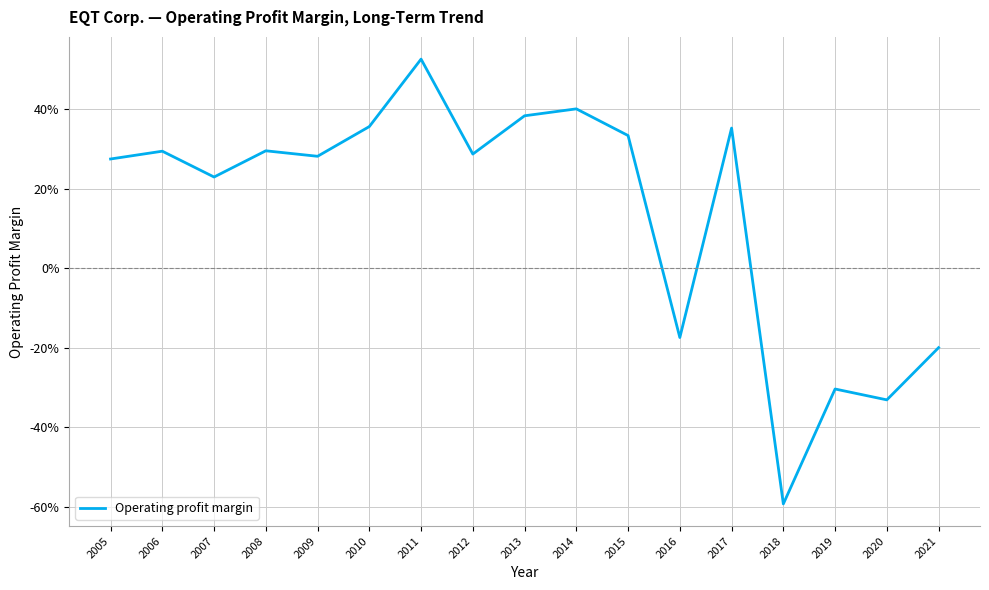

Is this an area chart (filled region under the line)?

No